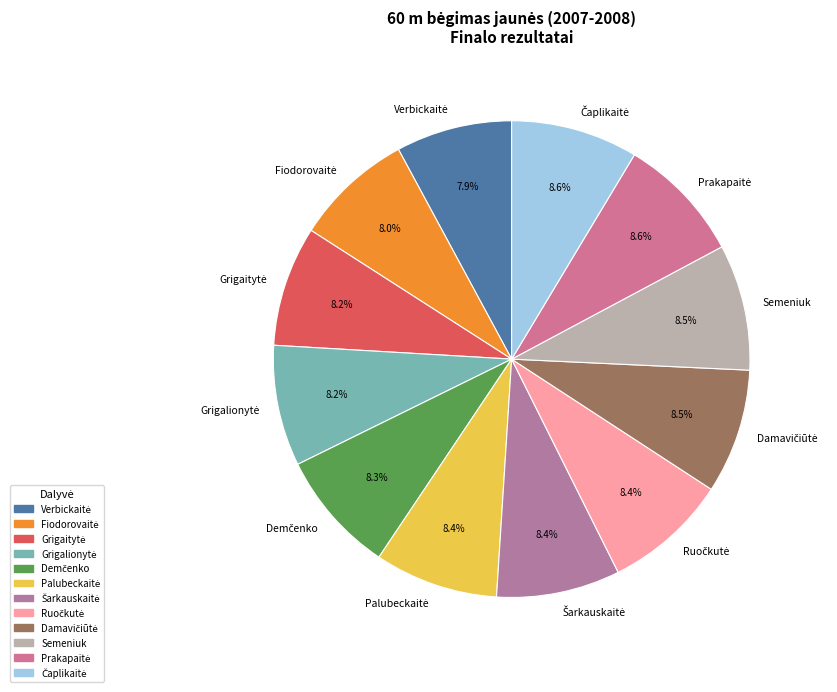

Is there any slice that represents more than half of the pie?

No